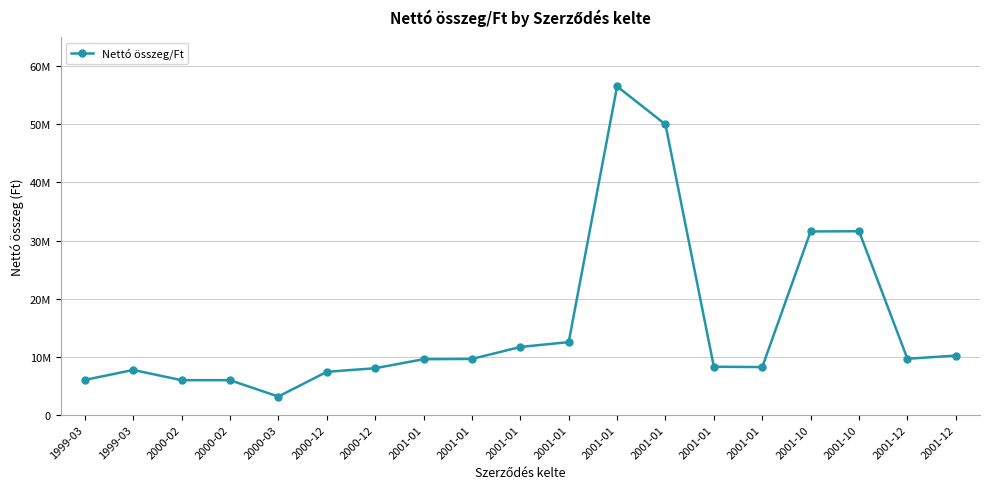

Is this an area chart (filled region under the line)?

No